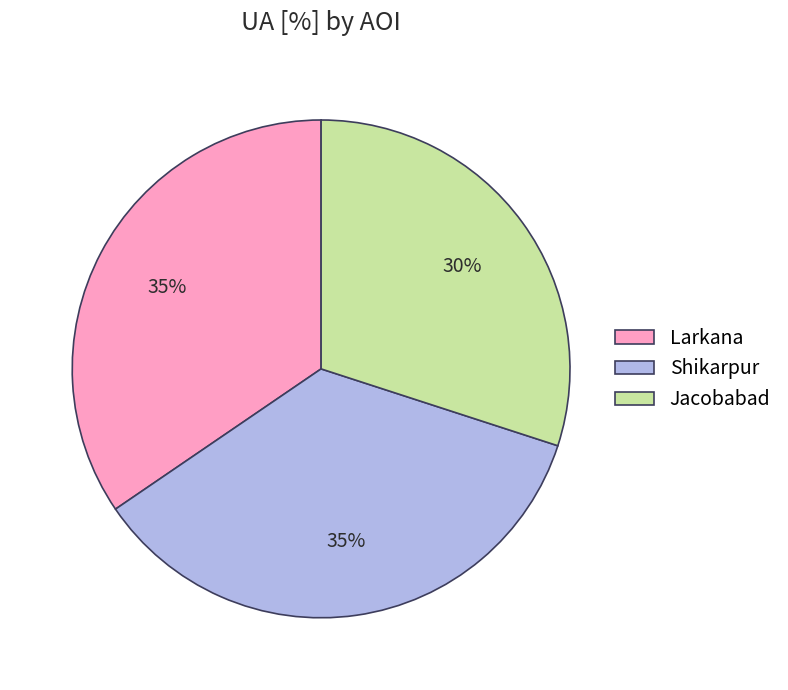

How many segments does this pie chart have?

3